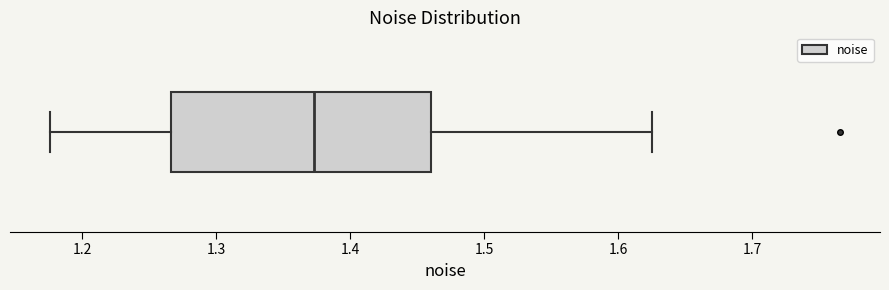

Where is the right edge of the box on the x-axis? The values are not printed on the chart, so give them approximately, as read against the axis.

1.46